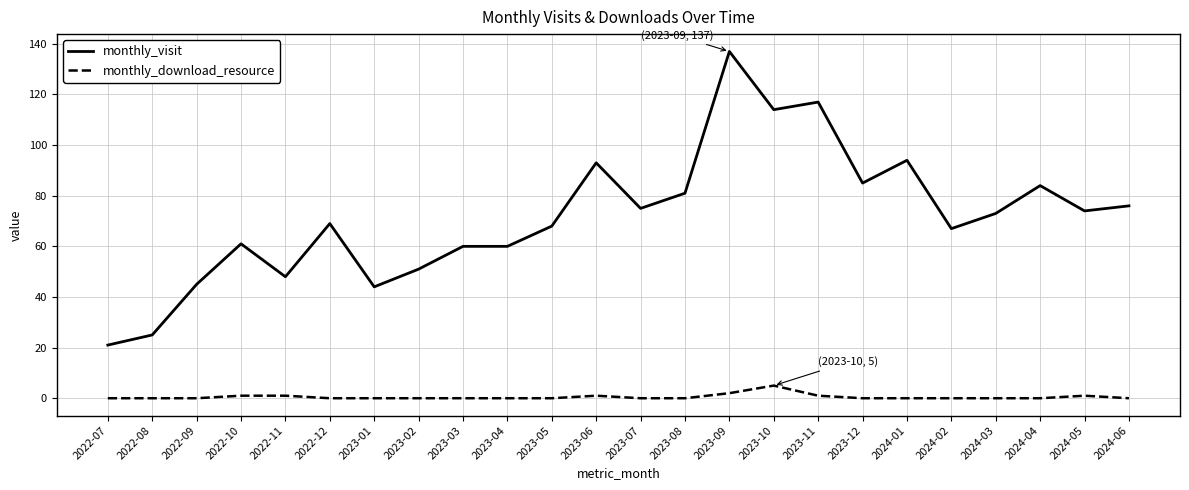

Which series has the largest total across all categories?

monthly_visit